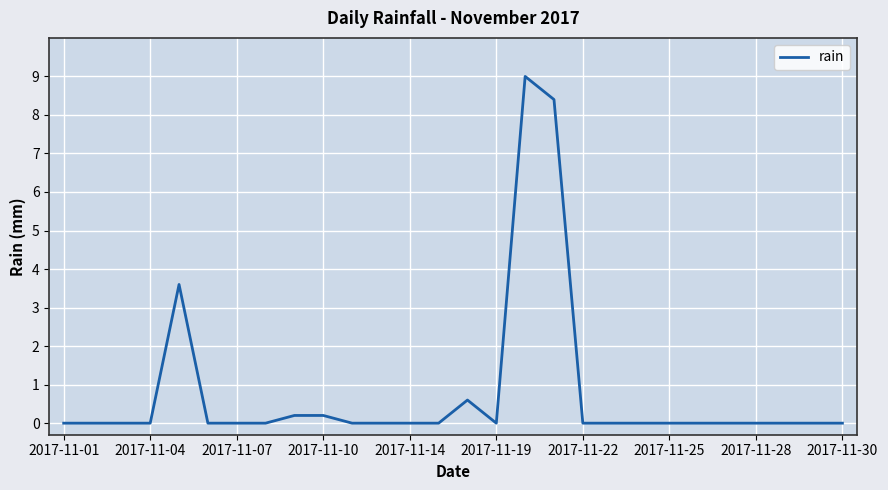

What is the maximum value shown in the chart?

9.0